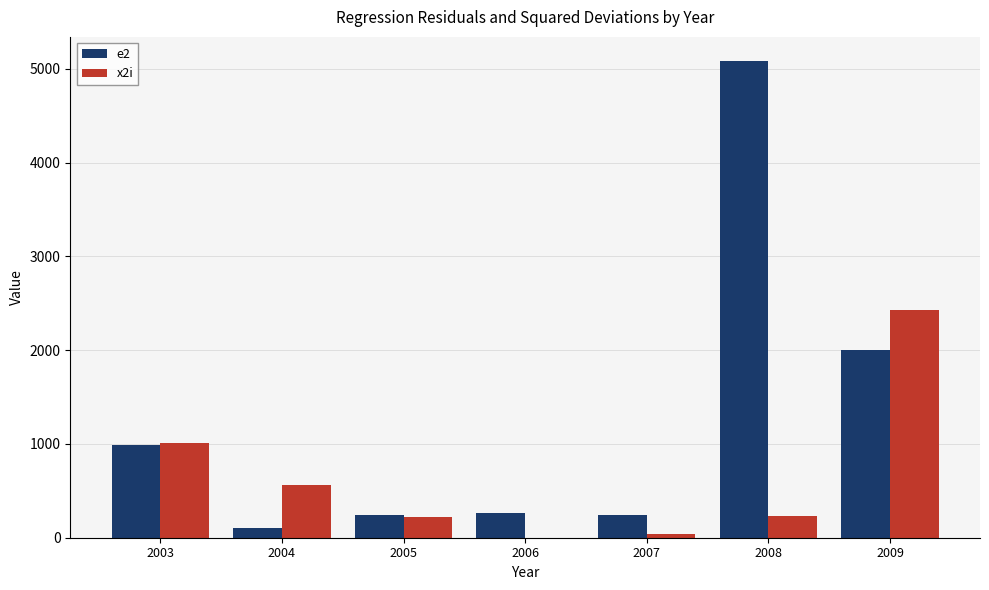

Which series has the widest spread of values?

e2